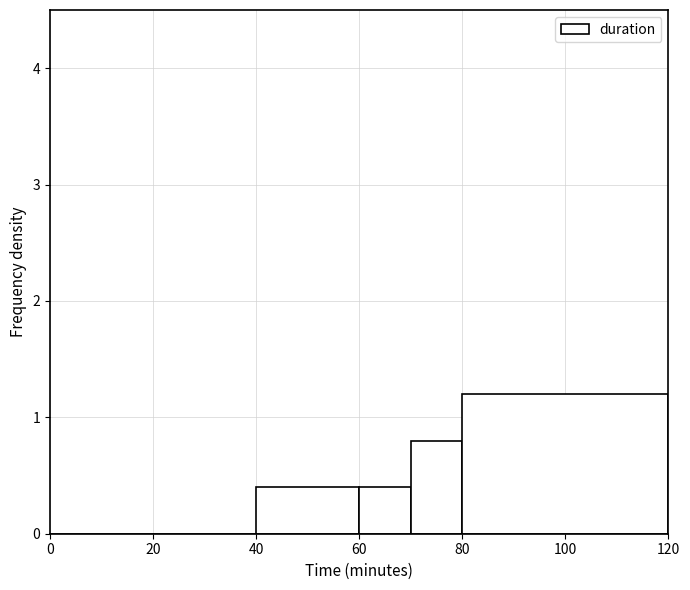

What is the height of the bar covering 70 to 80 on the x-axis? The values are not printed on the chart, so give them approximately, as read against the axis.

0.8